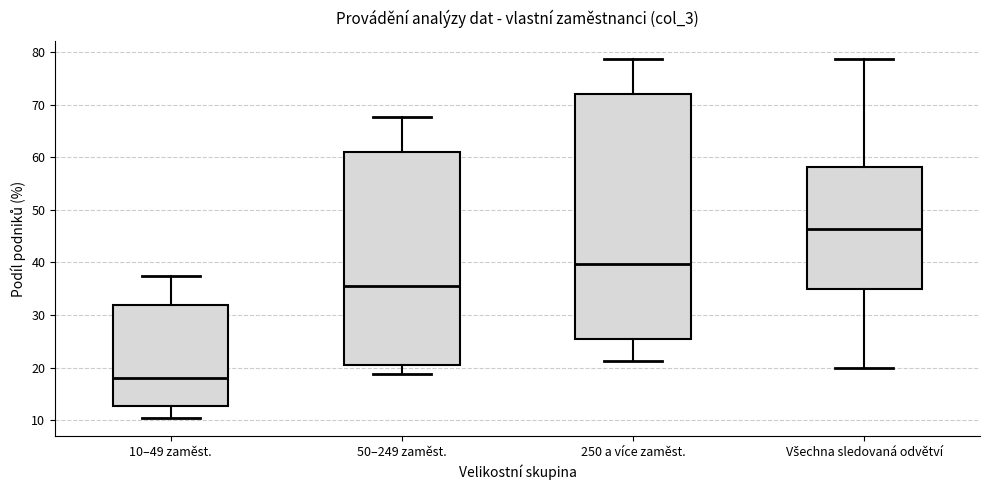

Where is the lower edge of the box for 50–249 zaměst. on the y-axis? The values are not printed on the chart, so give them approximately, as read against the axis.

21